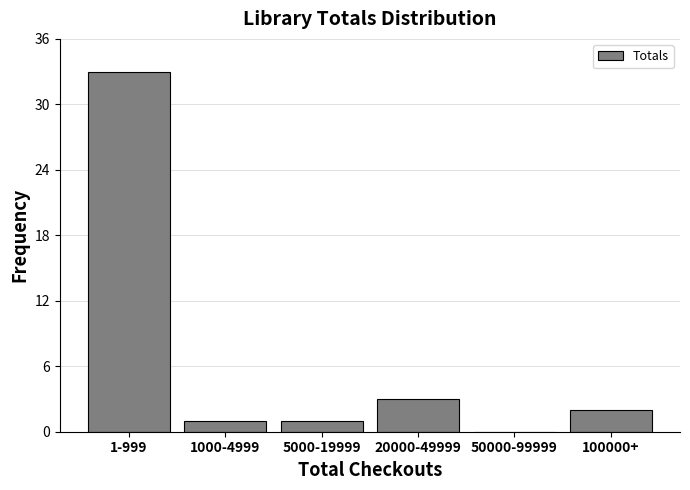

Reading right to left, transcribe all the data shown in this chart.

100000+=2	50000-99999=0	20000-49999=3	5000-19999=1	1000-4999=1	1-999=33